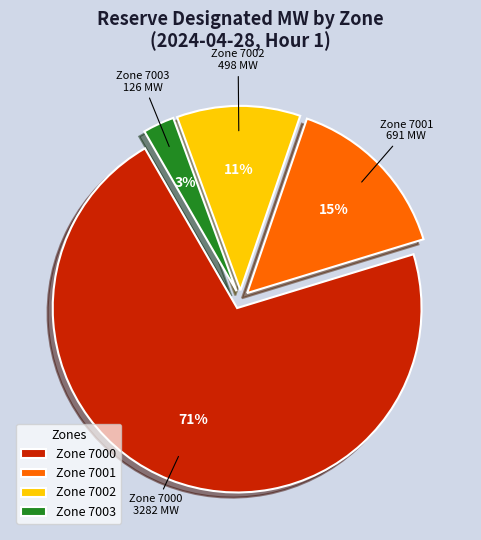

To the nearest percent, what is the average slice percentage?

25%